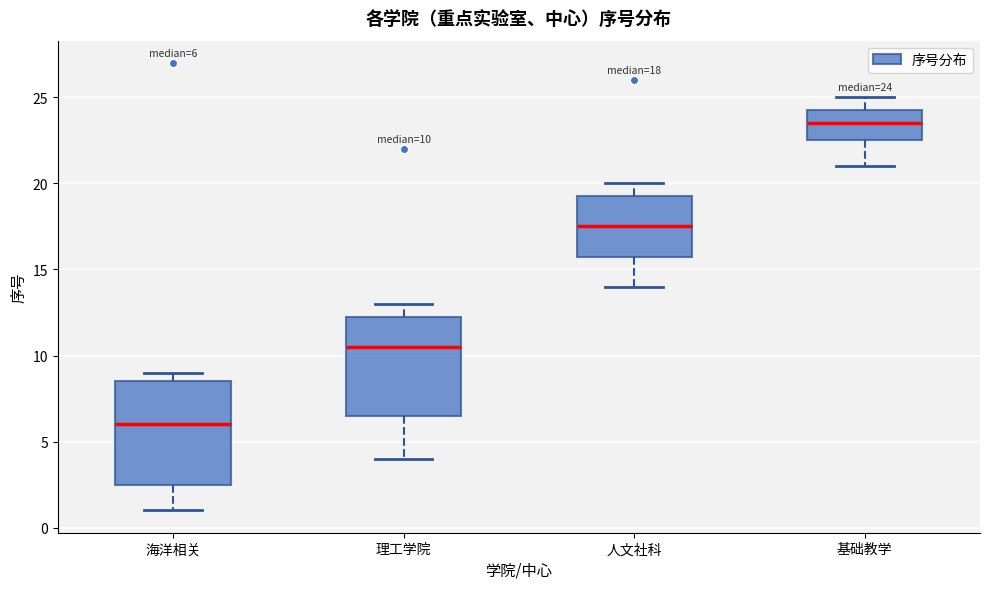

Which box has the lowest median line?

海洋相关